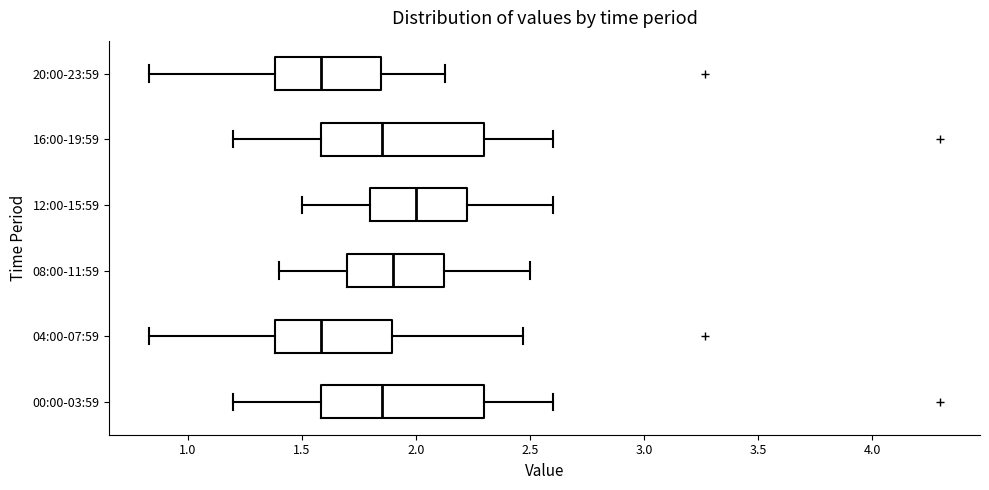

Reading bottom to top, transcribe this box plot: for each box, give where its median line is, the range the box spans, and where its two whiskers end, as read against the x-axis. The values are not printed on the chart, so give them approximately, as read against the axis.

00:00-03:59: median 1.85, box 1.60 to 2.30, whiskers 1.20 to 2.60
04:00-07:59: median 1.60, box 1.40 to 1.90, whiskers 0.85 to 2.45
08:00-11:59: median 1.90, box 1.70 to 2.15, whiskers 1.40 to 2.50
12:00-15:59: median 2.00, box 1.80 to 2.25, whiskers 1.50 to 2.60
16:00-19:59: median 1.85, box 1.60 to 2.30, whiskers 1.20 to 2.60
20:00-23:59: median 1.60, box 1.40 to 1.85, whiskers 0.85 to 2.15